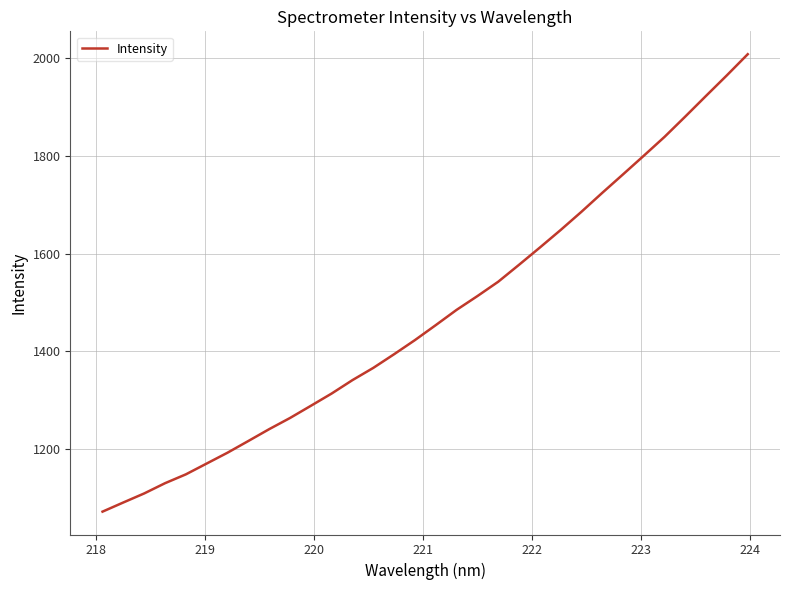

What is the maximum value shown in the chart?

2007.7